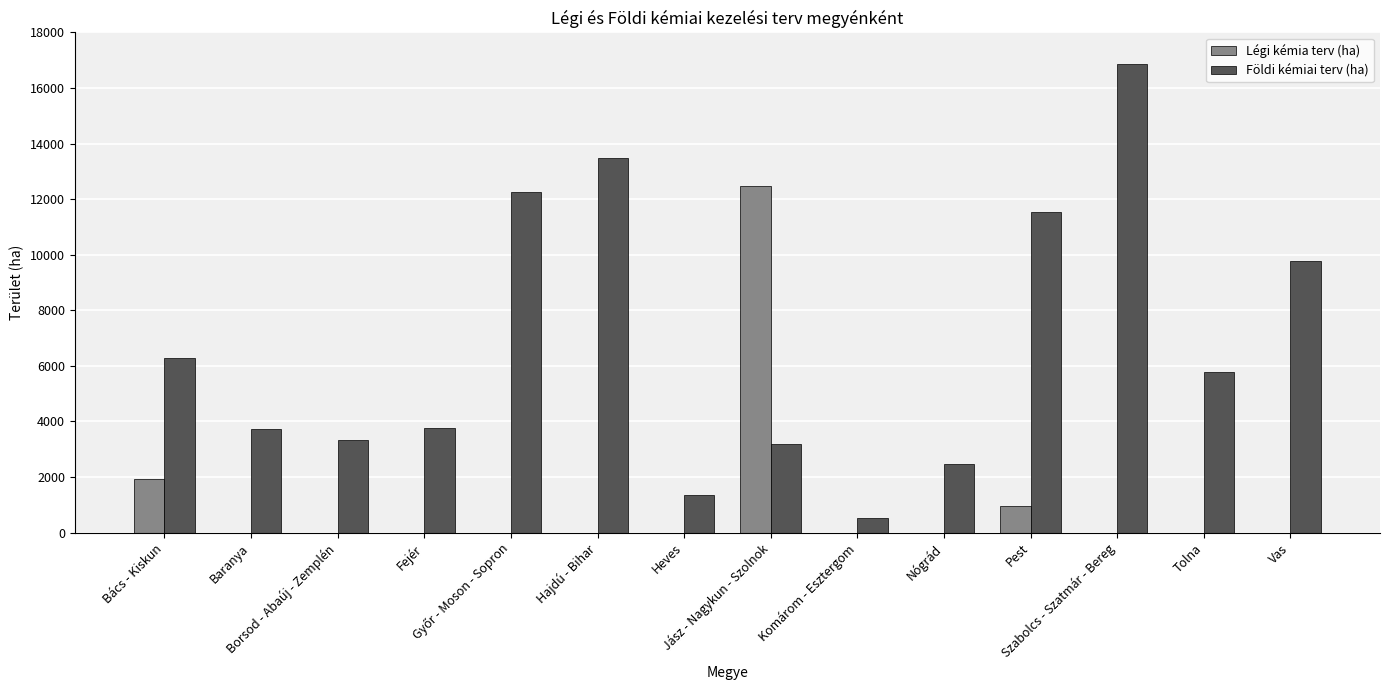

What are all the series names shown in the legend?

Légi kémia terv (ha), Földi kémiai terv (ha)